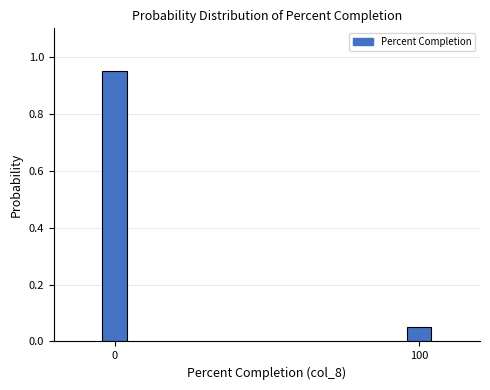

List the labels in order of value, largest first.

0, 100